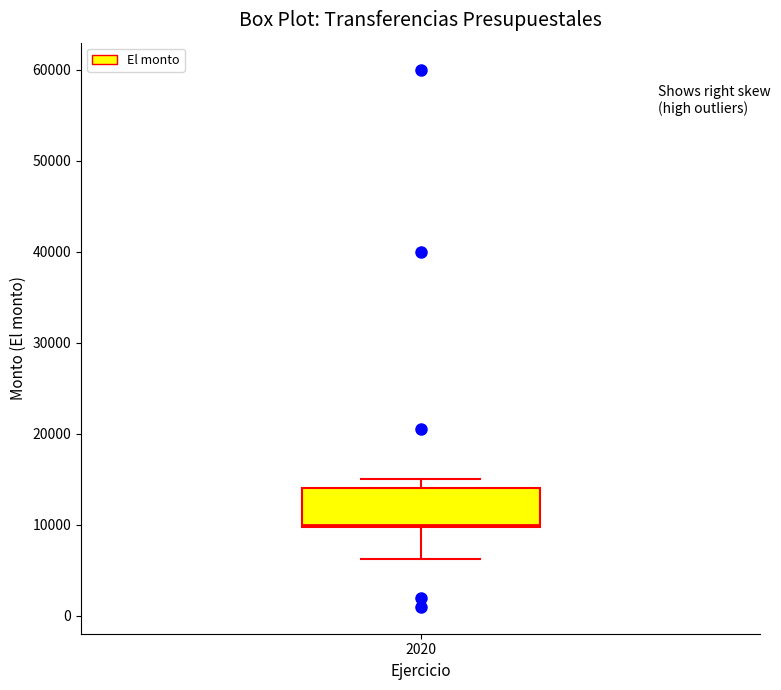

Transcribe this box plot: give where the median line is, the range the box spans, and where the two whiskers end, as read against the y-axis. The values are not printed on the chart, so give them approximately, as read against the axis.

median 10000, box 10000 to 14000, whiskers 6000 to 15000